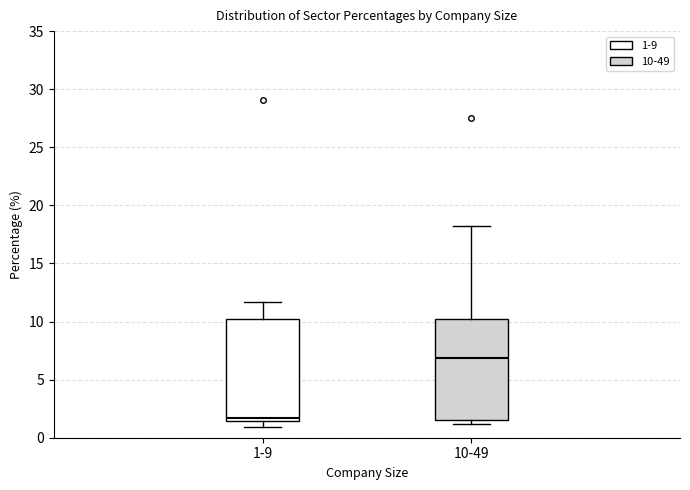

Reading left to right, transcribe this box plot: for each box, give where its median line is, the range the box spans, and where its two whiskers end, as read against the y-axis. The values are not printed on the chart, so give them approximately, as read against the axis.

1-9: median 1.5 (just above the box's lower edge), box 1.5 to 10.0, whiskers 1.0 to 11.5
10-49: median 7.0, box 1.5 to 10.5, whiskers 1.0 to 18.0